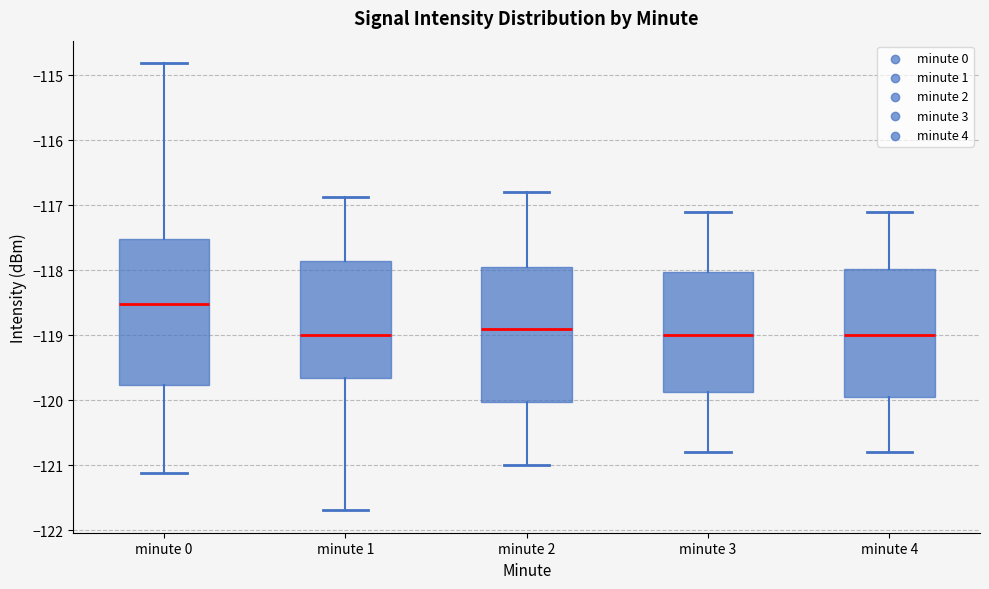

Comparing the boxes themselves (not the whiskers), which one is the tallest?

minute 0